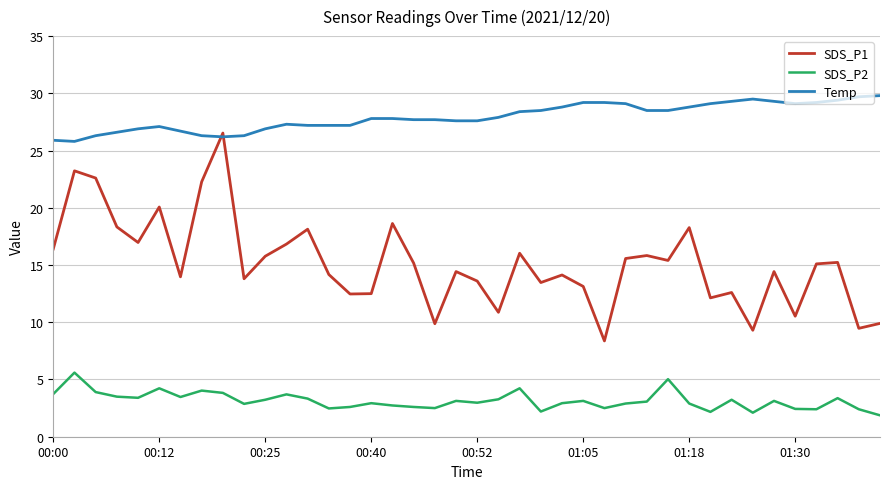

True or false: SDS_P2 and Temp cross at least once.

False